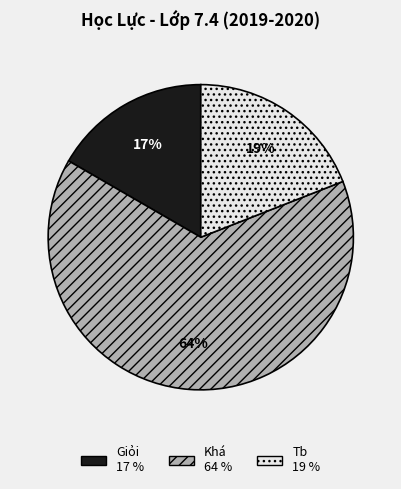

Does any single category account for the majority?

Yes